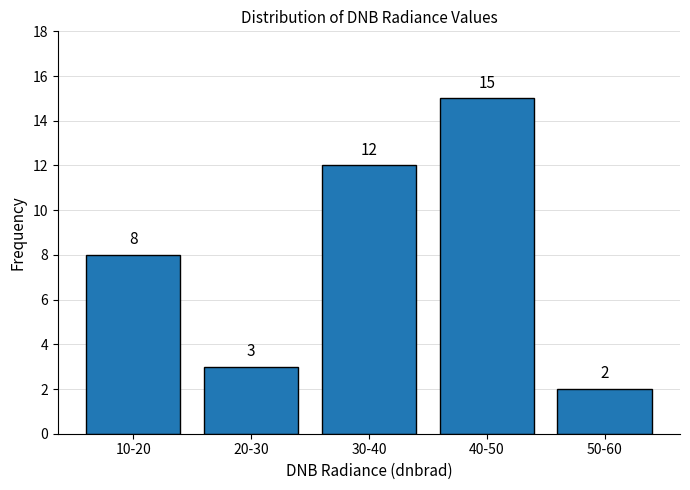

Reading left to right, list all the values displayed in this chart.

10-20=8	20-30=3	30-40=12	40-50=15	50-60=2